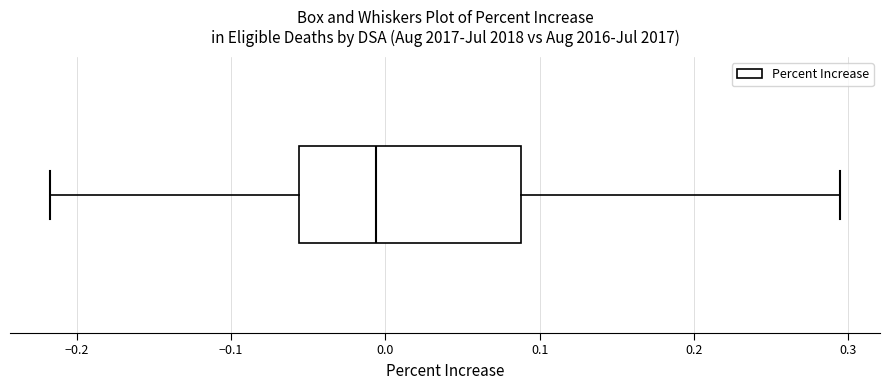

Where does the left whisker of the box end on the x-axis? The values are not printed on the chart, so give them approximately, as read against the axis.

-0.22